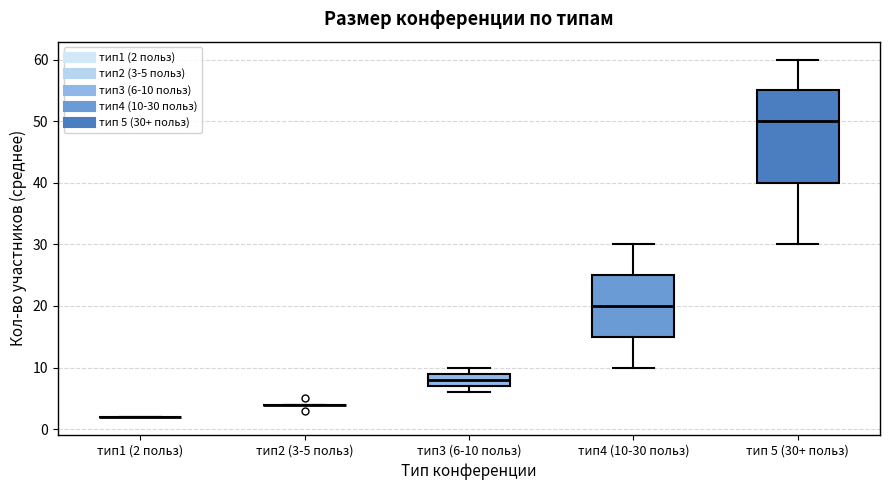

Reading left to right, transcribe this box plot: for each box, give where its median line is, the range the box spans, and where its two whiskers end, as read against the y-axis. The values are not printed on the chart, so give them approximately, as read against the axis.

тип1 (2 польз): box collapsed to a line at 2, whiskers 2 to 2
тип2 (3-5 польз): box collapsed to a line at 4, whiskers 4 to 4
тип3 (6-10 польз): median 8, box 7 to 9, whiskers 6 to 10
тип4 (10-30 польз): median 20, box 15 to 25, whiskers 10 to 30
тип 5 (30+ польз): median 50, box 40 to 55, whiskers 30 to 60